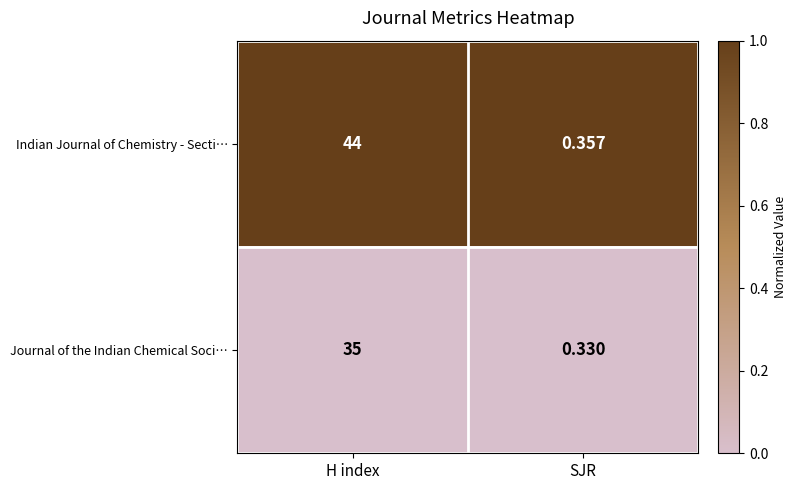

List the series in order of their peak value, lowest first.

Journal of the Indian Chemical Soci…, Indian Journal of Chemistry - Secti…